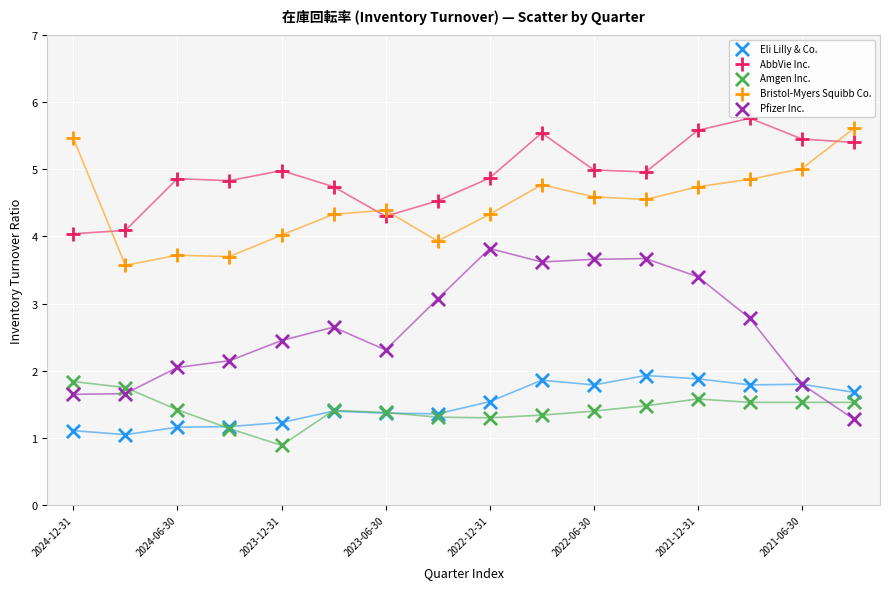

Which series has the widest spread of Y values?

Pfizer Inc.